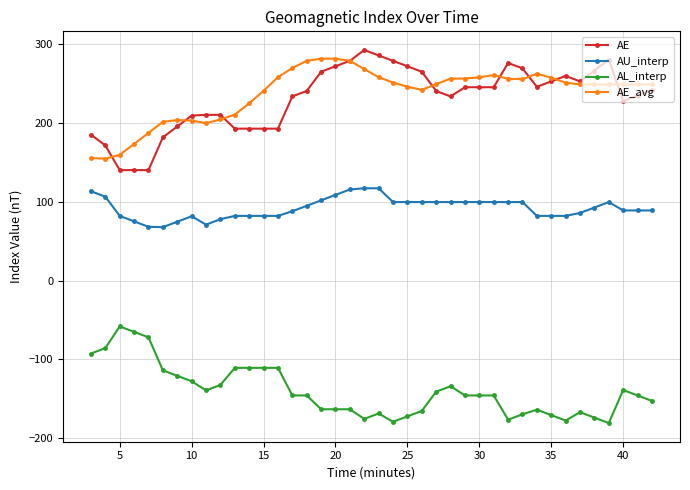

At how many categories does at least one series exceed 14?

40